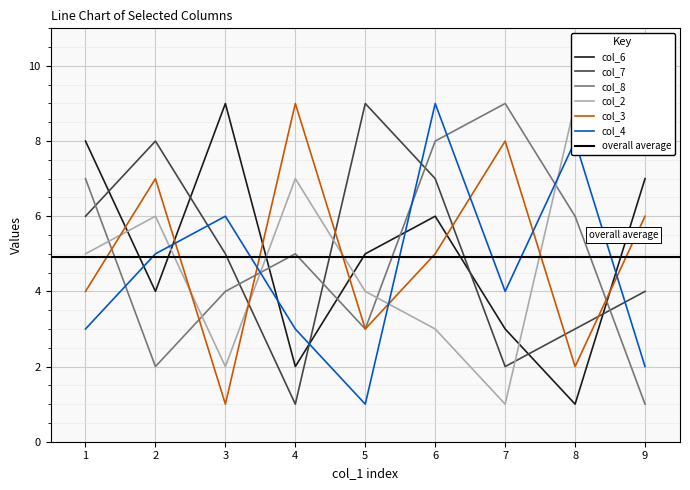

How many series are shown in this chart?

6